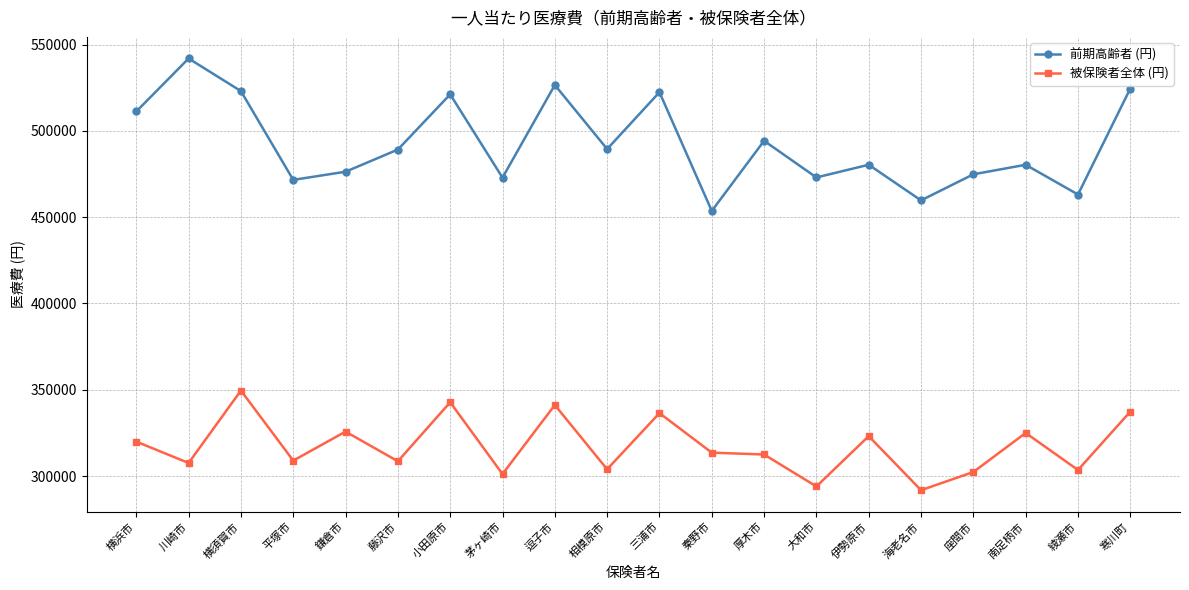

How many series are shown in this chart?

2